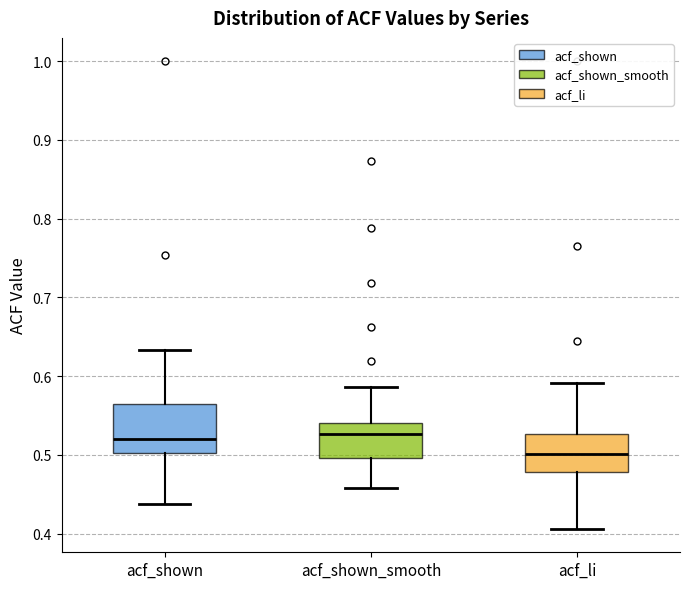

Which box is the tallest, from its lower edge to its upper edge?

acf_shown